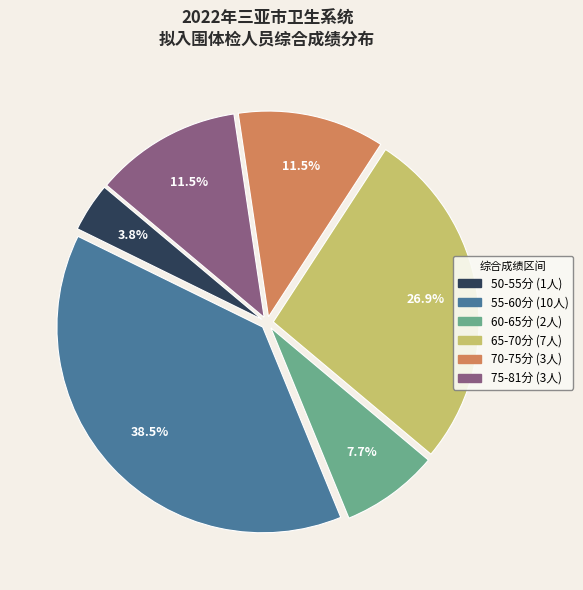

How many segments does this pie chart have?

6